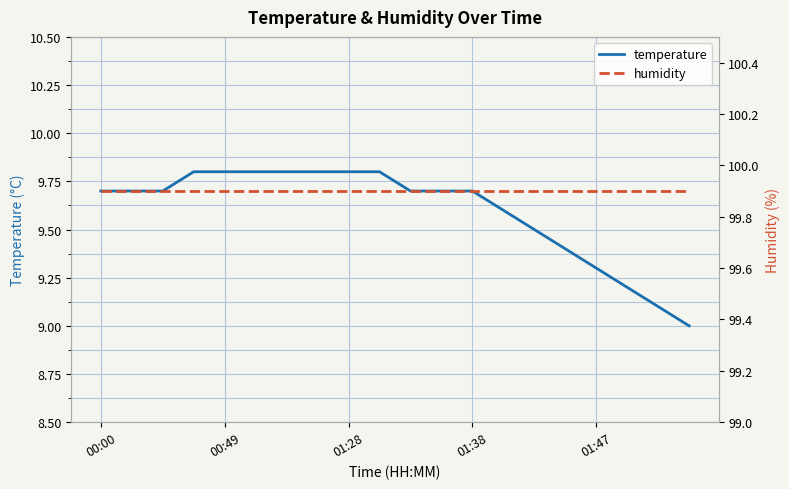

How many lines are shown in the chart?

2